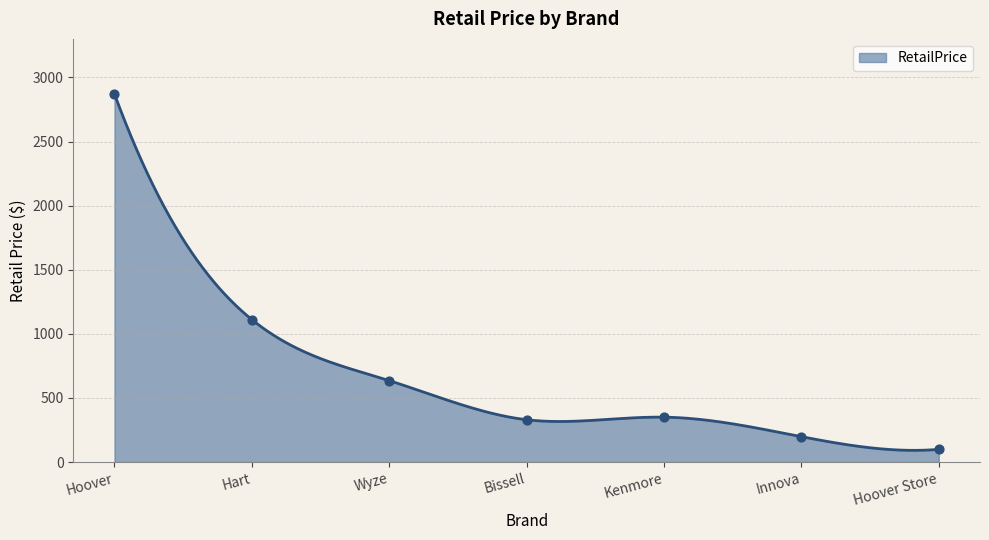

What is the change in value from Bissell to Kenmore?

+20.0